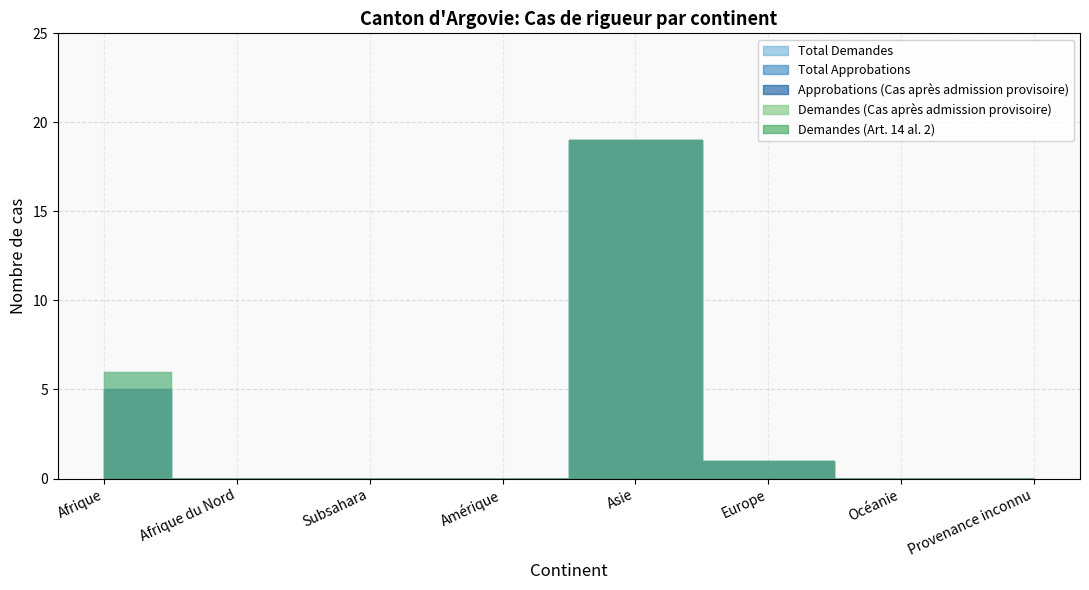

What is the label of the 6th point from the right?

Subsahara